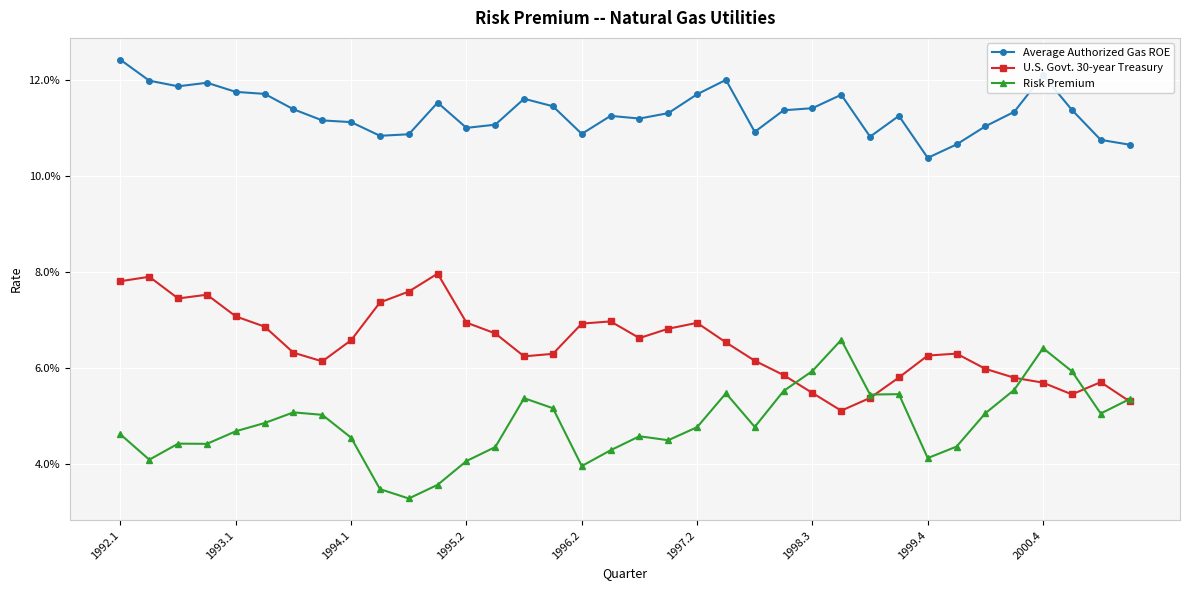

At which label does U.S. Govt. 30-year Treasury reach its peak?

11